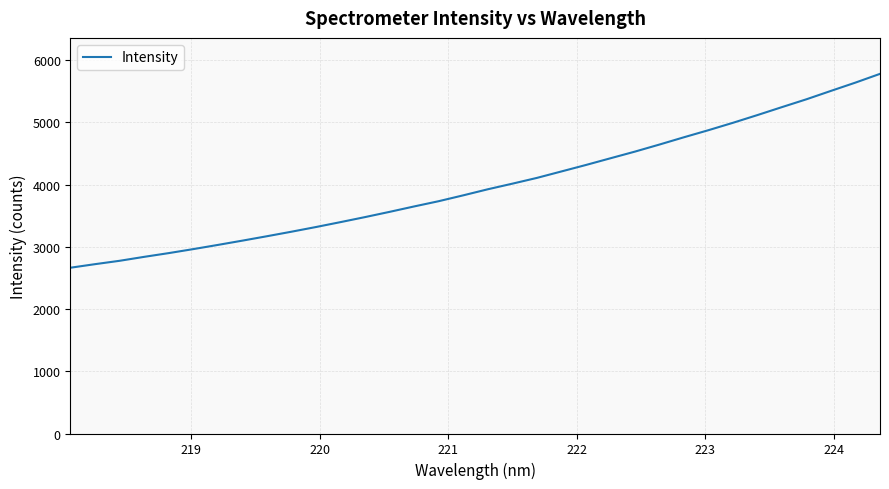

What is the smallest value displayed?

2664.9